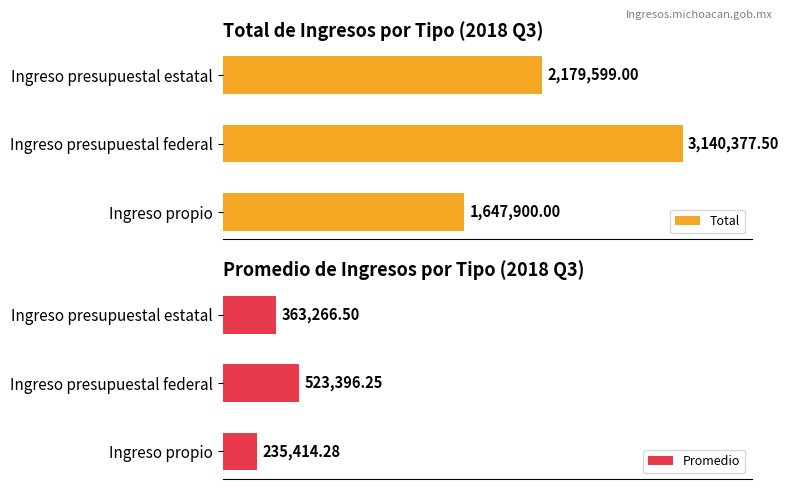

At how many categories does at least one series exceed 1311749?

3